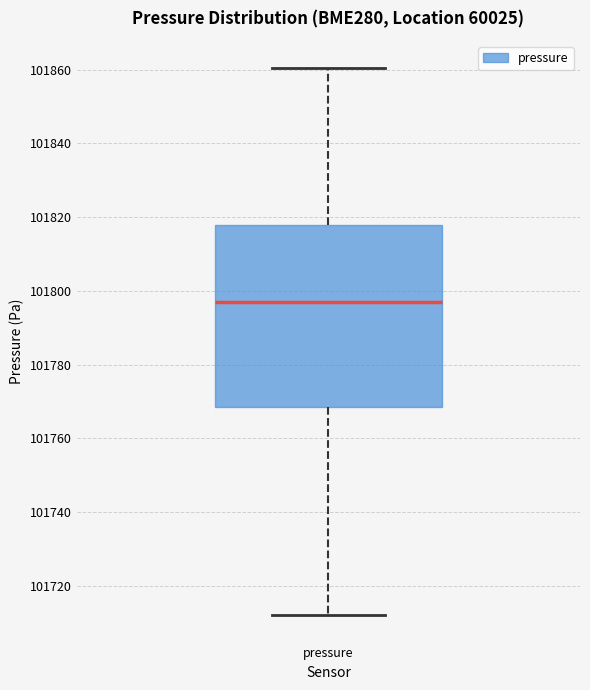

Where does the median line of the box for pressure sit on the y-axis? The values are not printed on the chart, so give them approximately, as read against the axis.

101796